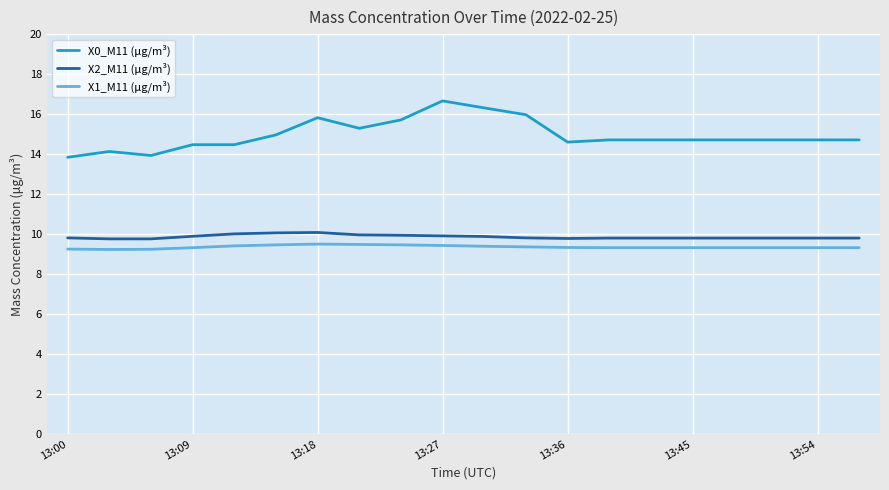

Which series has the widest spread of values?

X0_M11 (μg/m³)